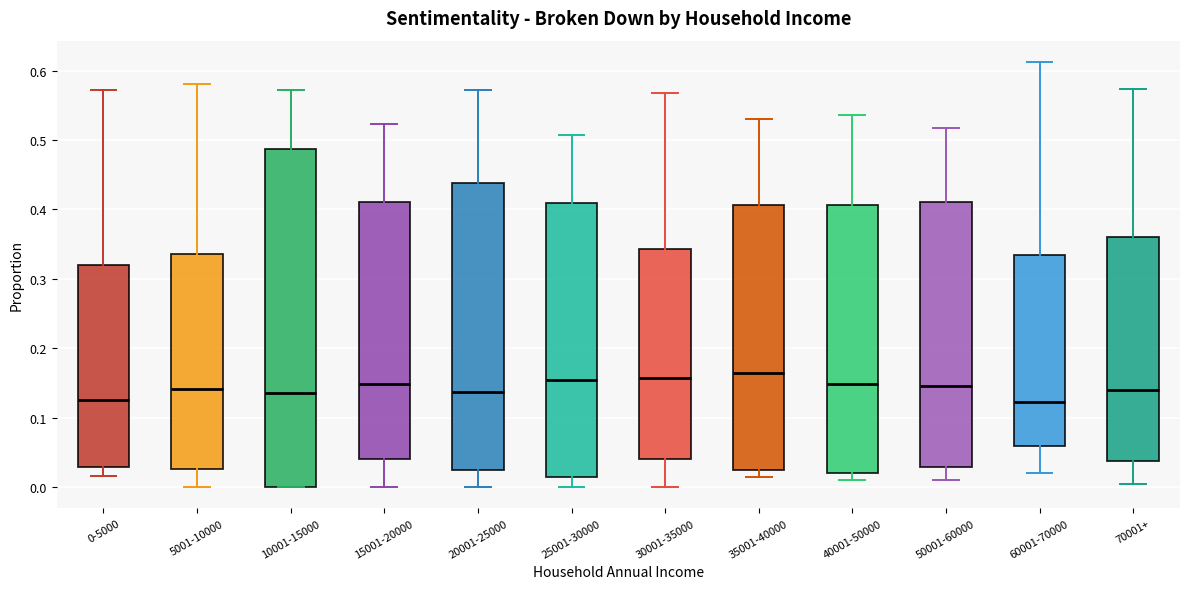

Reading left to right, transcribe this box plot: for each box, give where its median line is, the range the box spans, and where its two whiskers end, as read against the y-axis. The values are not printed on the chart, so give them approximately, as read against the axis.

0-5000: median 0.13, box 0.03 to 0.32, whiskers 0.02 to 0.57
5001-10000: median 0.14, box 0.03 to 0.34, whiskers 0.00 to 0.58
10001-15000: median 0.14, box 0.00 to 0.49, whiskers 0.00 to 0.57
15001-20000: median 0.15, box 0.04 to 0.41, whiskers 0.00 to 0.52
20001-25000: median 0.14, box 0.02 to 0.44, whiskers 0.00 to 0.57
25001-30000: median 0.15, box 0.01 to 0.41, whiskers 0.00 to 0.51
30001-35000: median 0.16, box 0.04 to 0.34, whiskers 0.00 to 0.57
35001-40000: median 0.16, box 0.03 to 0.41, whiskers 0.01 to 0.53
40001-50000: median 0.15, box 0.02 to 0.41, whiskers 0.01 to 0.54
50001-60000: median 0.15, box 0.03 to 0.41, whiskers 0.01 to 0.52
60001-70000: median 0.12, box 0.06 to 0.33, whiskers 0.02 to 0.61
70001+: median 0.14, box 0.04 to 0.36, whiskers 0.00 to 0.57